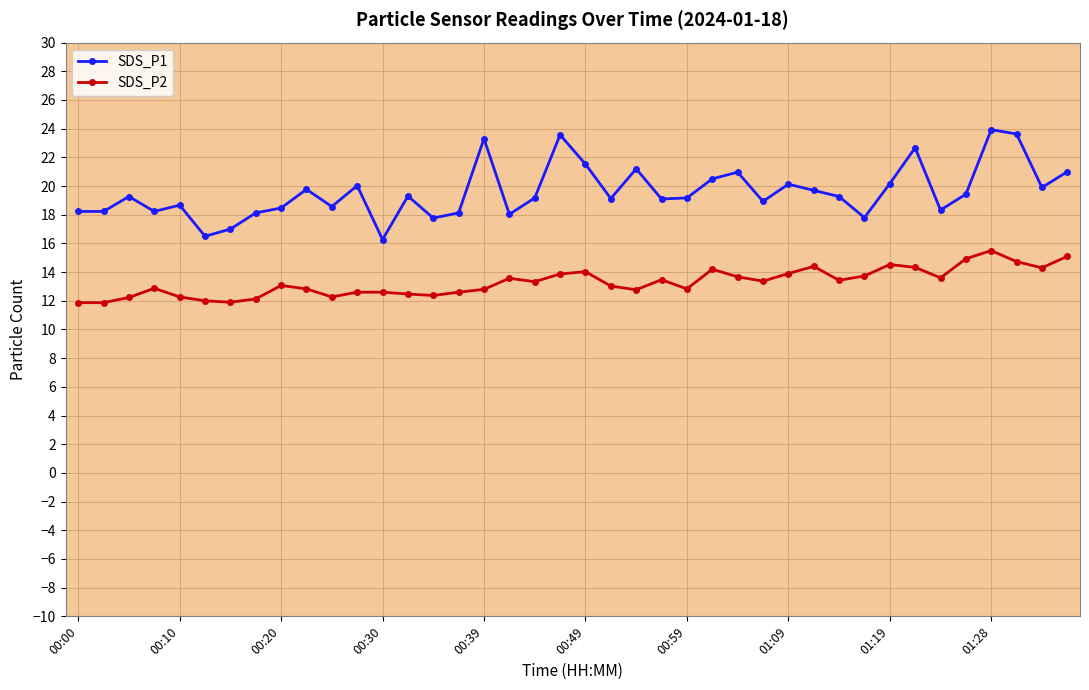

What is the maximum value shown in the chart?

23.9